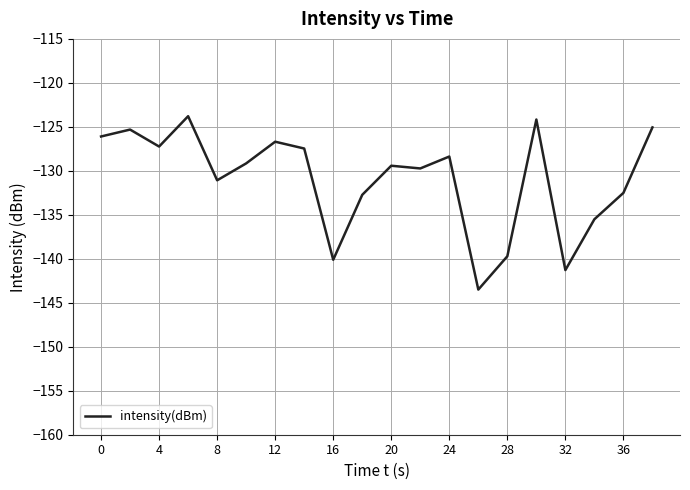

What is the difference between the maximum and minimum values?

19.7